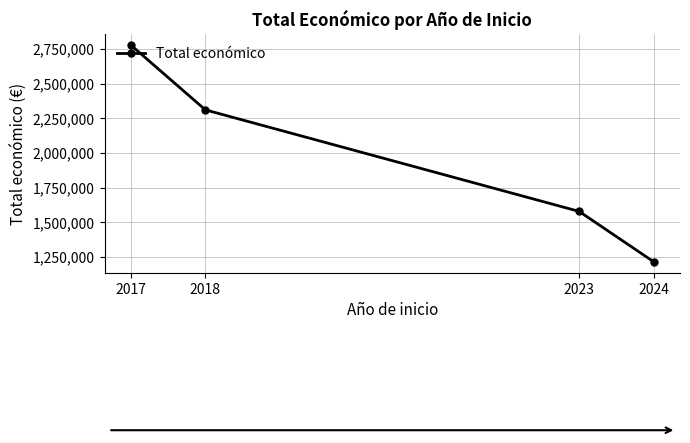

How many lines are shown in the chart?

1